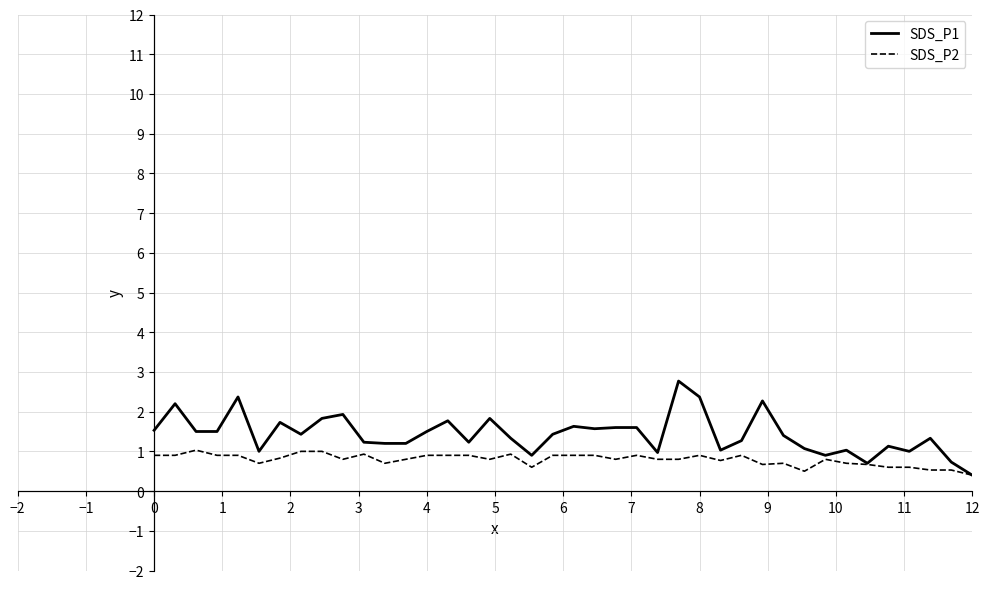

Which series has the largest total across all categories?

SDS_P1